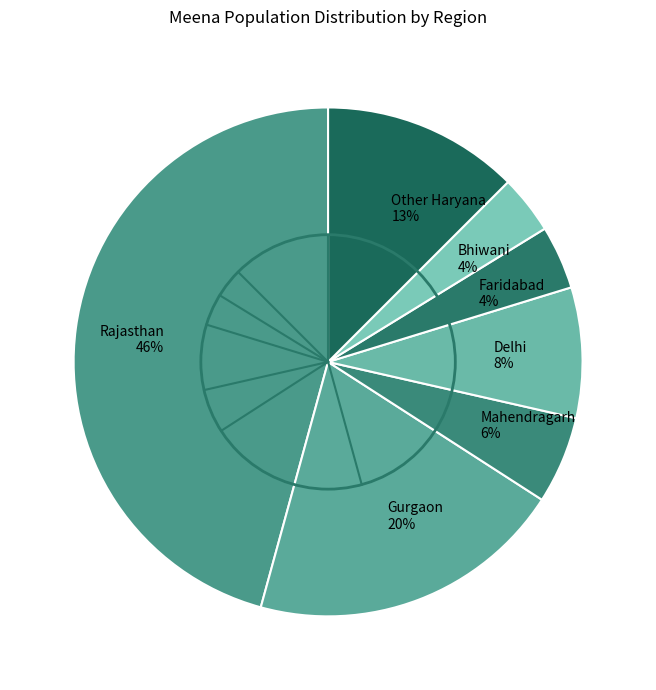

What percentage is the Other Haryana 13% slice, to the nearest percent?

13%